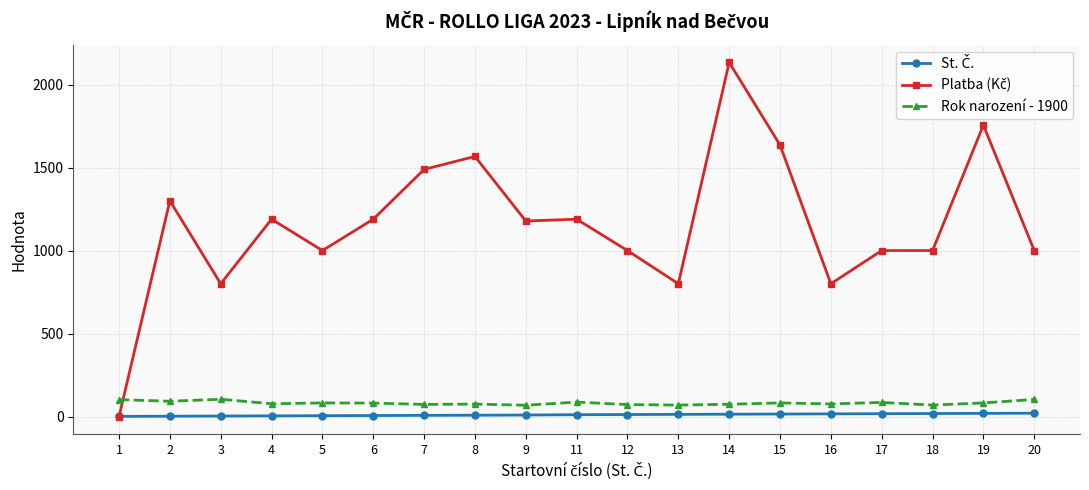

At which category is the sum across all series the highest?

14